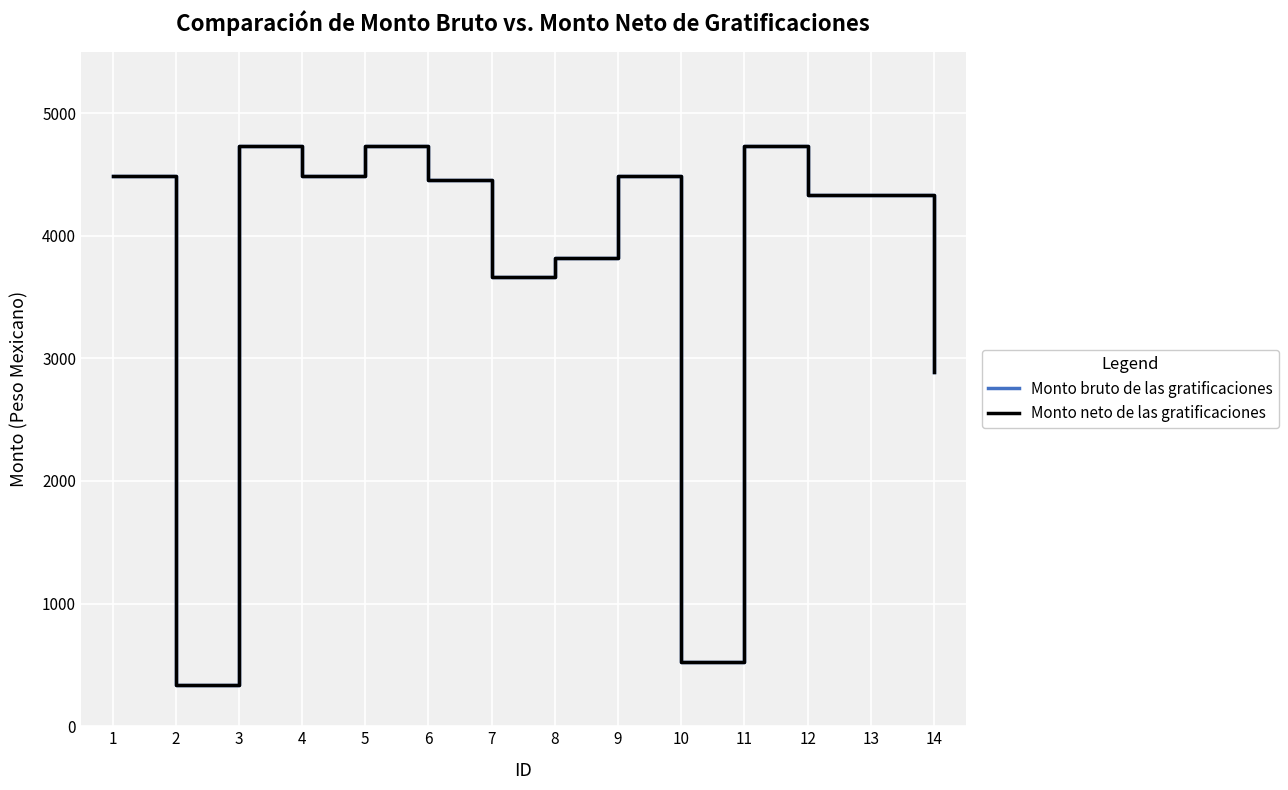

What is the difference between the maximum and minimum values in the Monto neto de las gratificaciones series?

4398.6